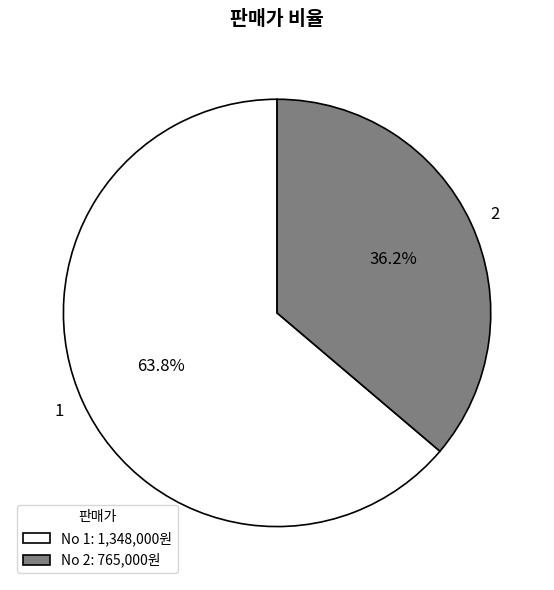

To the nearest percent, what percentage of the pie is 1?

64%